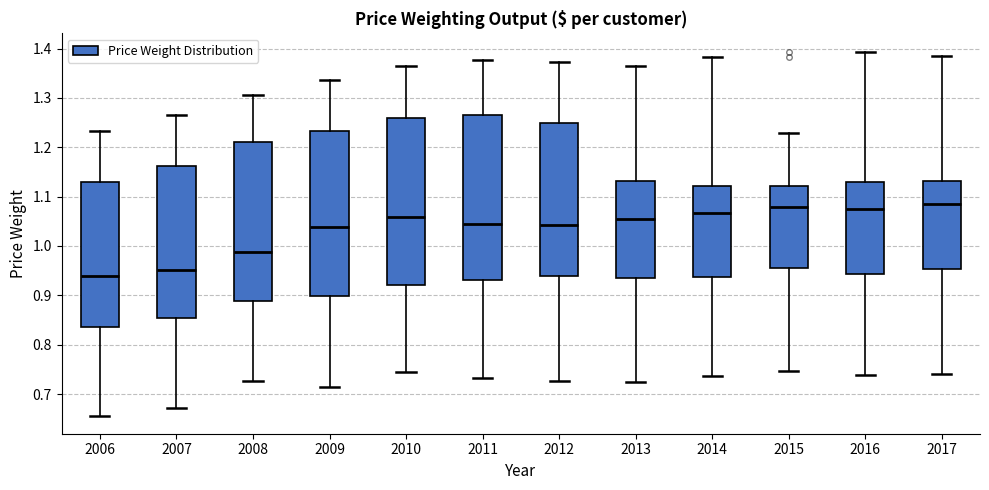

Reading left to right, transcribe this box plot: for each box, give where its median line is, the range the box spans, and where its two whiskers end, as read against the y-axis. The values are not printed on the chart, so give them approximately, as read against the axis.

2006: median 0.94, box 0.84 to 1.13, whiskers 0.66 to 1.23
2007: median 0.95, box 0.85 to 1.16, whiskers 0.67 to 1.27
2008: median 0.99, box 0.89 to 1.21, whiskers 0.73 to 1.31
2009: median 1.04, box 0.90 to 1.23, whiskers 0.71 to 1.34
2010: median 1.06, box 0.92 to 1.26, whiskers 0.74 to 1.37
2011: median 1.04, box 0.93 to 1.27, whiskers 0.73 to 1.38
2012: median 1.04, box 0.94 to 1.25, whiskers 0.73 to 1.37
2013: median 1.05, box 0.93 to 1.13, whiskers 0.72 to 1.37
2014: median 1.07, box 0.94 to 1.12, whiskers 0.74 to 1.38
2015: median 1.08, box 0.96 to 1.12, whiskers 0.75 to 1.23
2016: median 1.07, box 0.94 to 1.13, whiskers 0.74 to 1.39
2017: median 1.09, box 0.95 to 1.13, whiskers 0.74 to 1.38